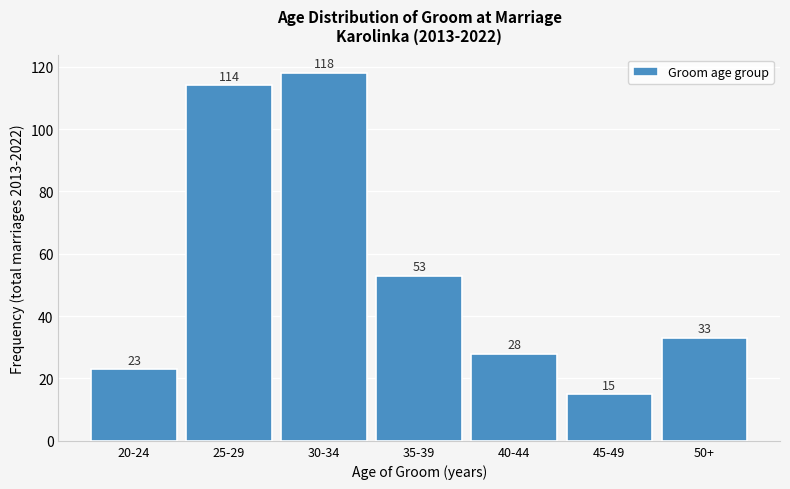

Reading left to right, extract all data points from this chart.

20-24=23	25-29=114	30-34=118	35-39=53	40-44=28	45-49=15	50+=33